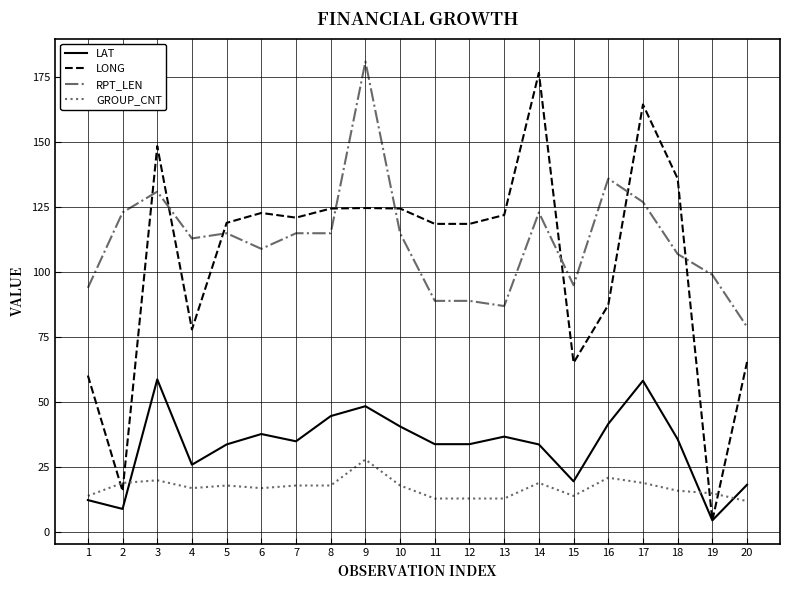

How many interior local peaks does the LAT series have?

5